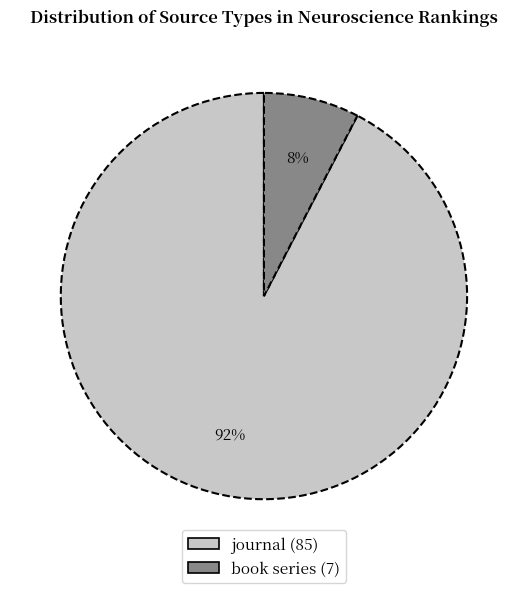

What is the majority slice?

journal